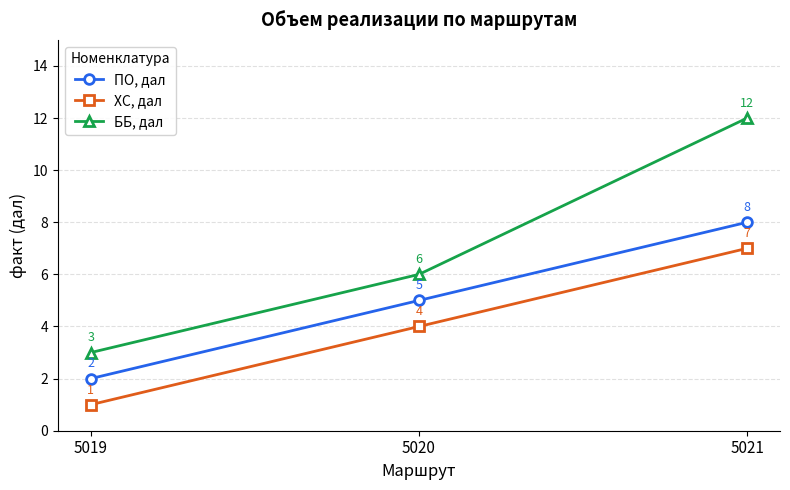

What is the value of the ББ, дал point at the 1st from the left?

3